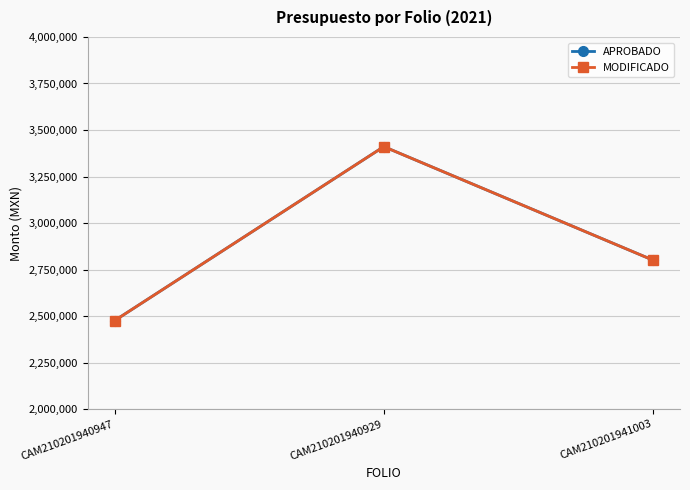

List the series in order of their peak value, lowest first.

APROBADO, MODIFICADO